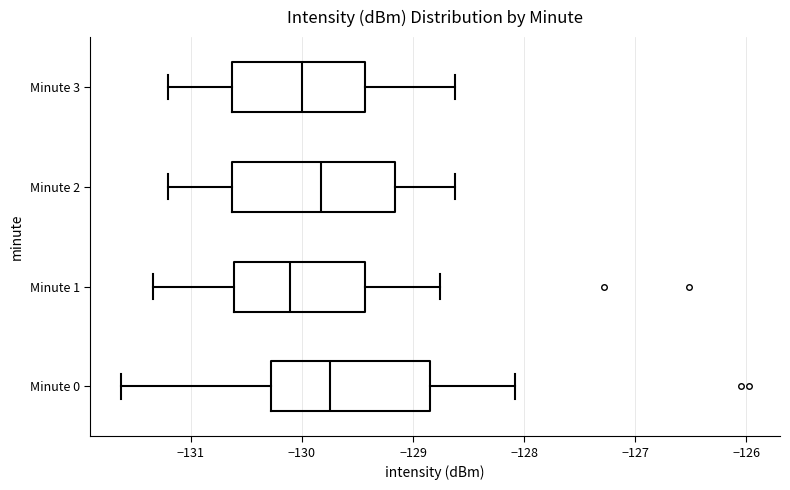

Reading bottom to top, read every box against the x-axis: the position of its median line, the range the box covers, and the ends of its whiskers. The values are not printed on the chart, so give them approximately, as read against the axis.

Minute 0: median -129.7, box -130.3 to -128.8, whiskers -131.6 to -128.1
Minute 1: median -130.1, box -130.6 to -129.4, whiskers -131.3 to -128.8
Minute 2: median -129.8, box -130.6 to -129.2, whiskers -131.2 to -128.6
Minute 3: median -130.0, box -130.6 to -129.4, whiskers -131.2 to -128.6